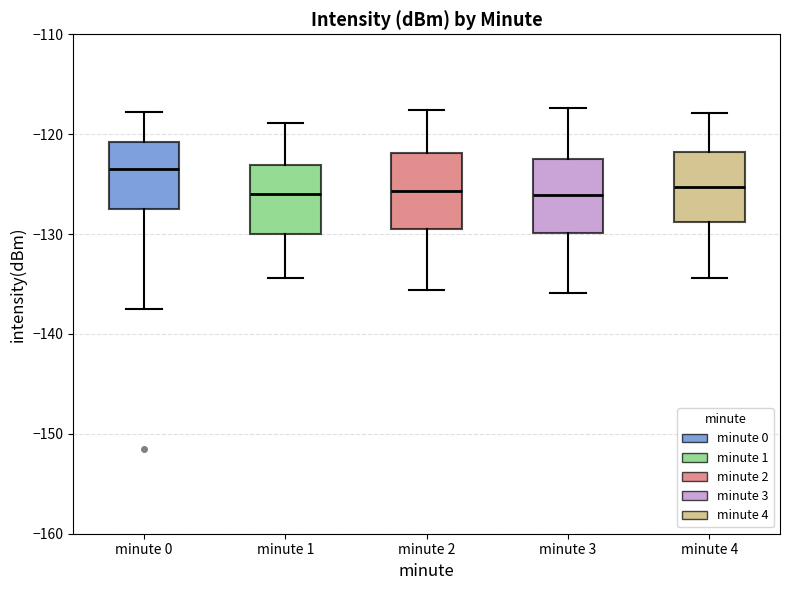

Where does the lower whisker of the box for minute 4 end on the y-axis? The values are not printed on the chart, so give them approximately, as read against the axis.

-134